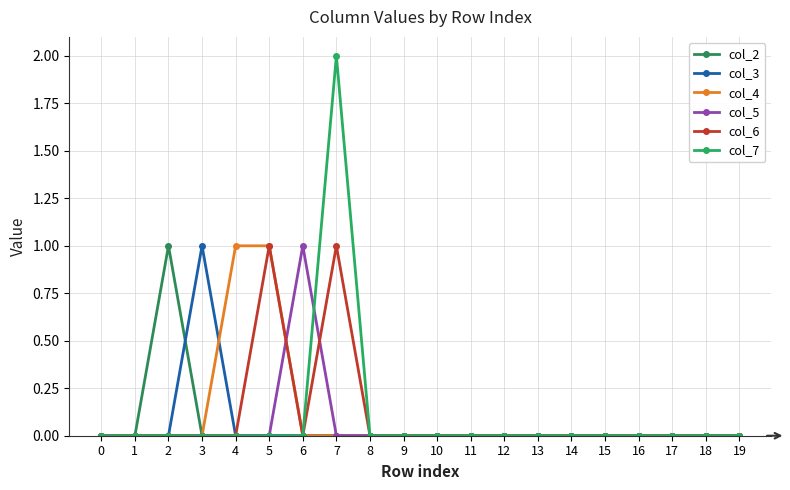

True or false: col_6 has more than 1 interior local peaks.

True